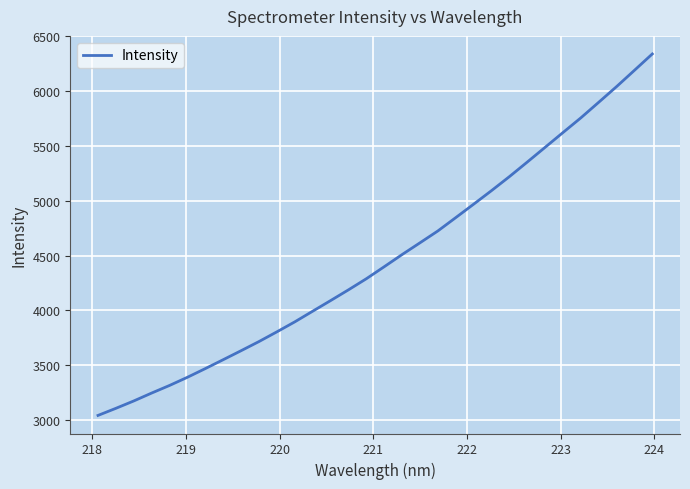

True or false: the data has more than 1 interior local peaks.

False